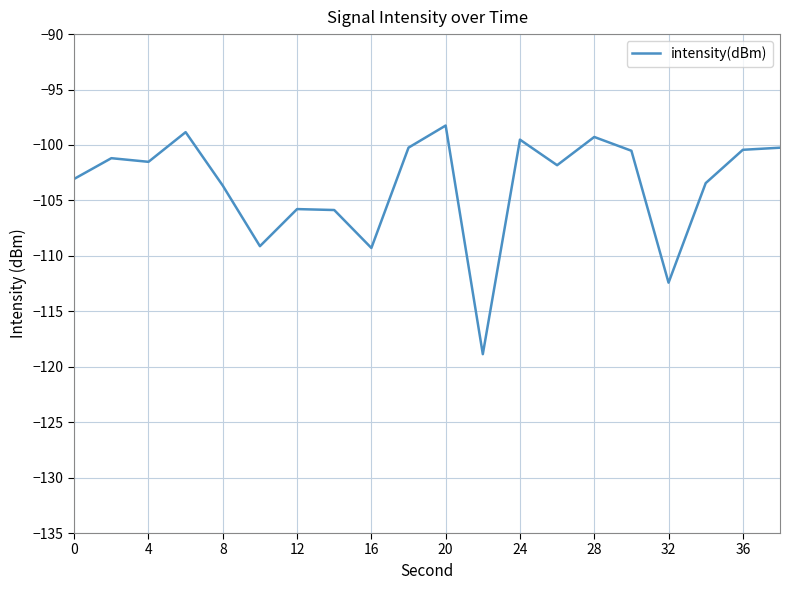

How many lines are shown in the chart?

1